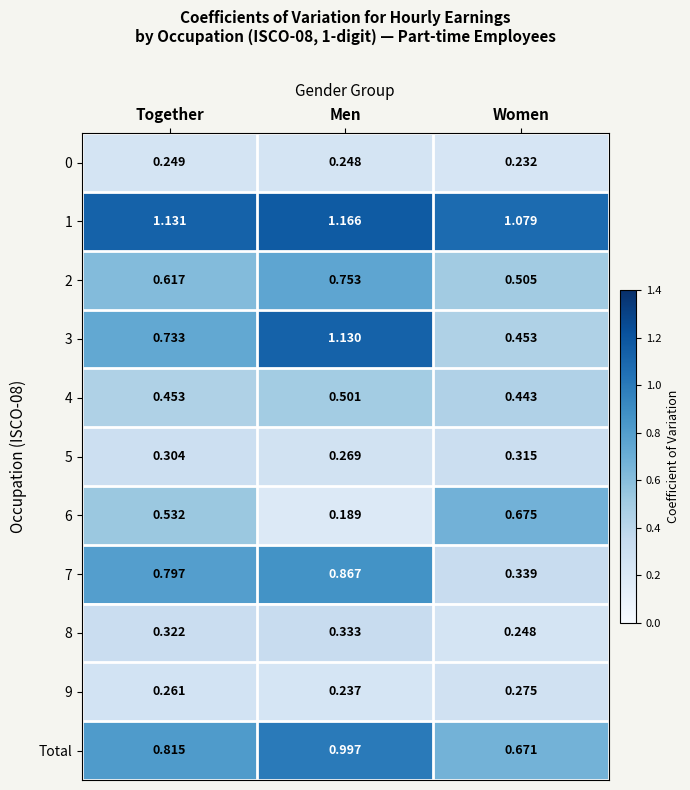

At how many categories does at least one series exceed 0?

3